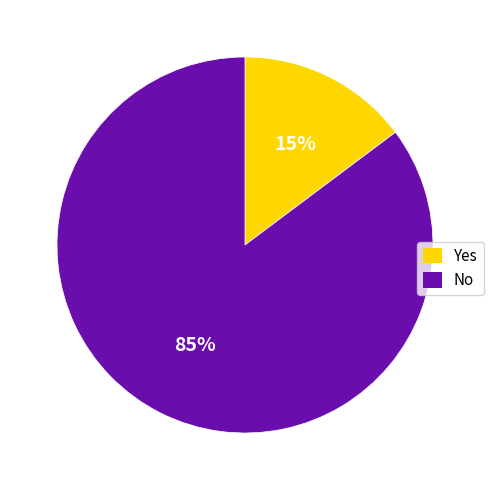

To the nearest percent, what is the average slice percentage?

50%